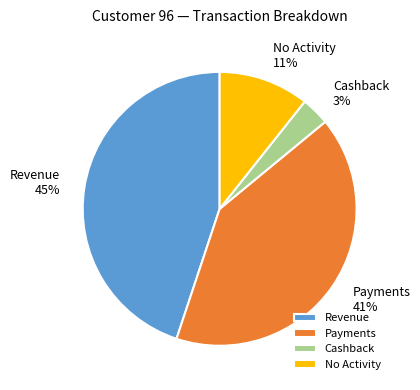

The No Activity slice represents 1% of the pie. True or false?

False